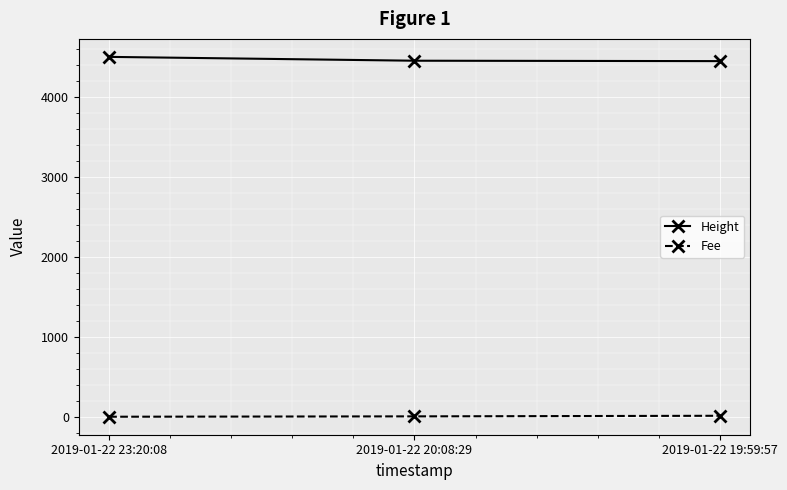

Rank the series at 2019-01-22 20:08:29 from highest to lowest value.

Height, Fee